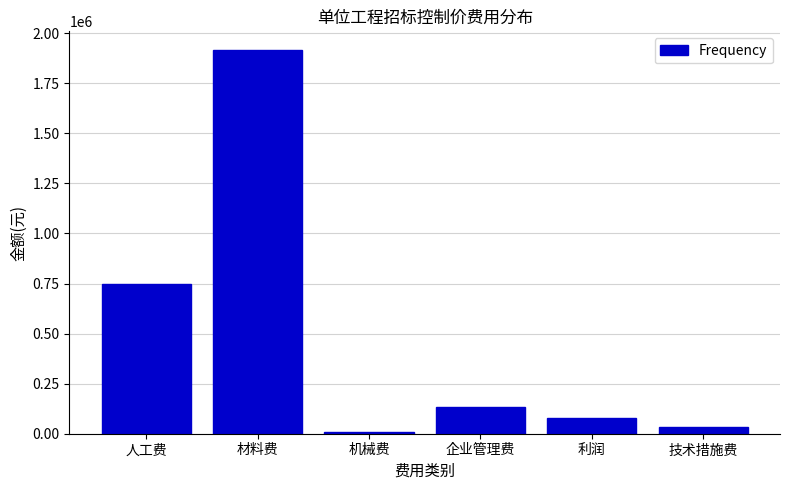

Reading left to right, what are all the values shown in this chart?

745175.6	1913427.9	6934.9	135448.5	76529.2	35903.2